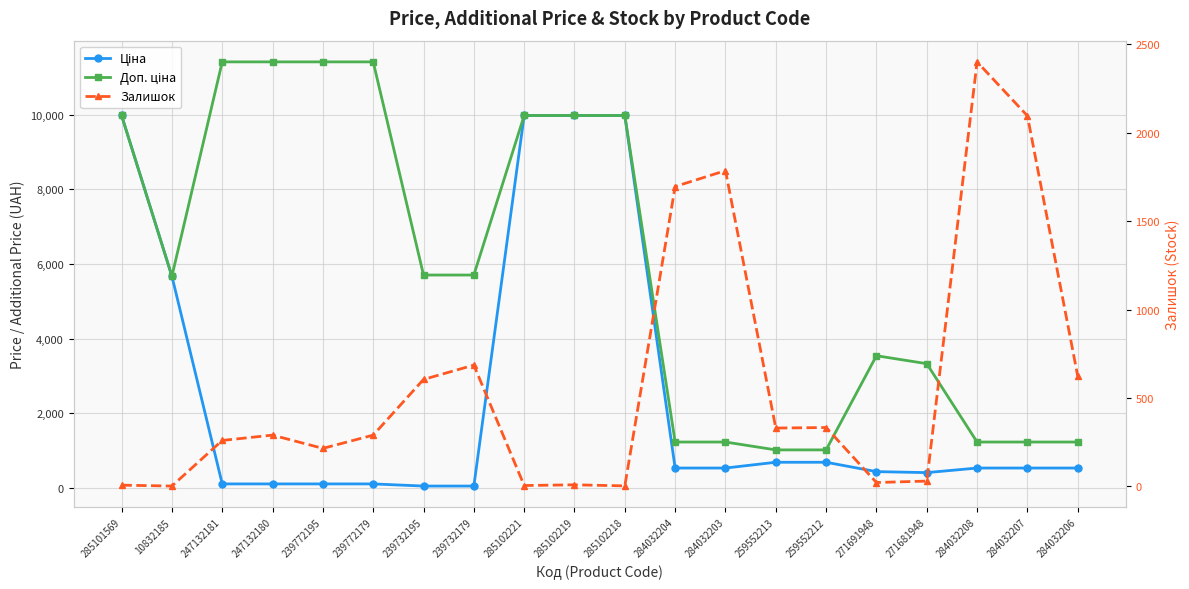

Is it true that Доп. ціна equals 6554.5 at 285102219?

False